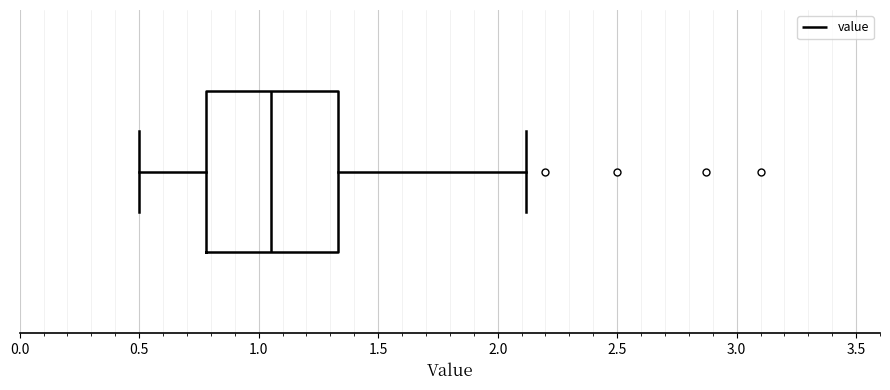

Transcribe this box plot: give where the median line is, the range the box spans, and where the two whiskers end, as read against the x-axis. The values are not printed on the chart, so give them approximately, as read against the axis.

median 1.05, box 0.80 to 1.35, whiskers 0.50 to 2.10